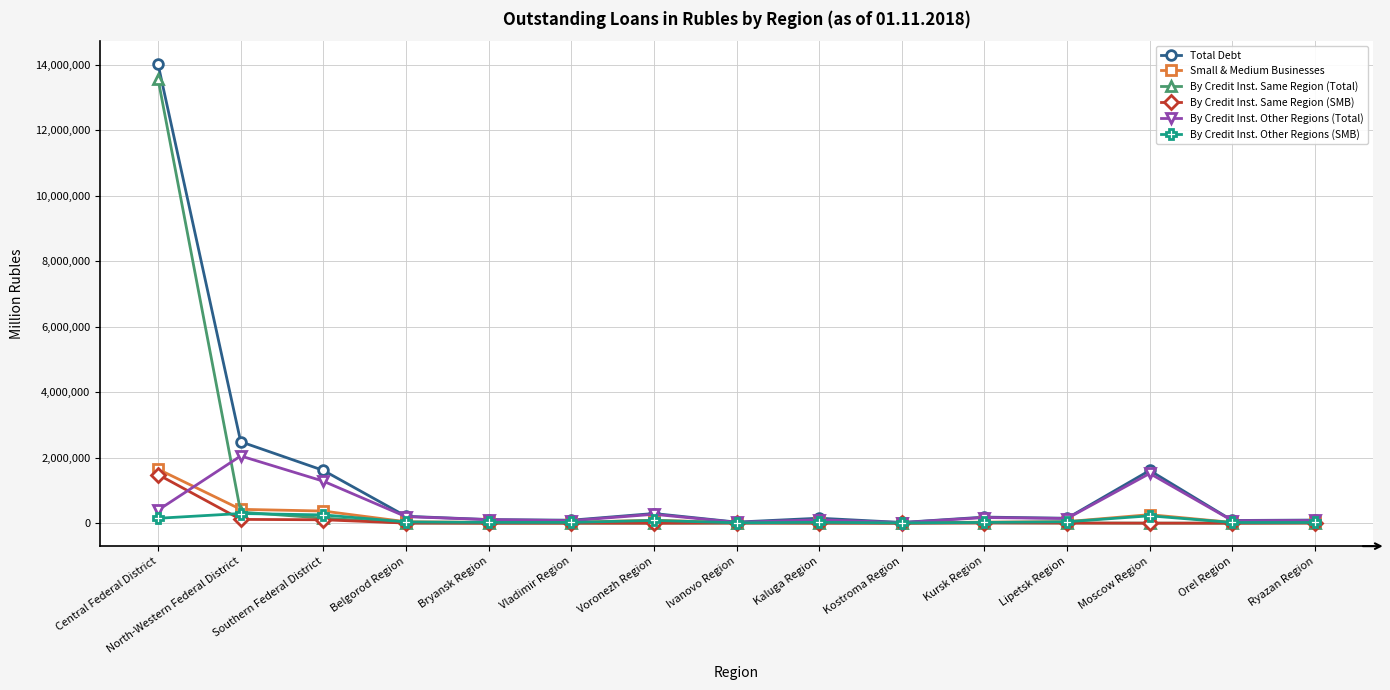

What is the greatest value displayed?

14025886